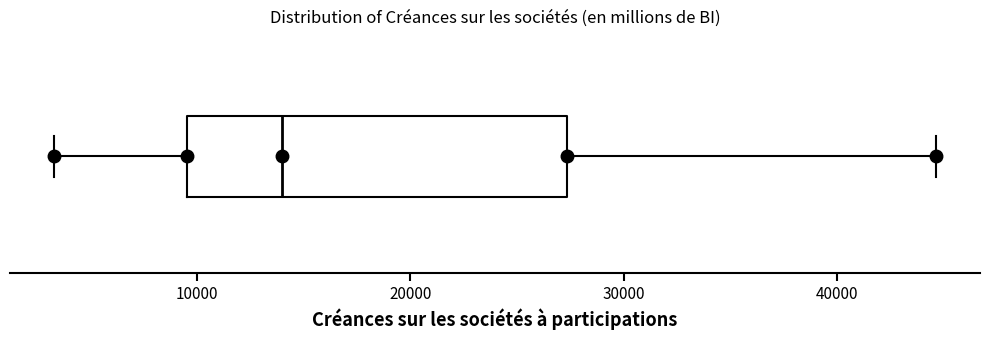

Read this box plot against the x-axis: the position of the median line, the range covered by the box, and the ends of both whiskers. The values are not printed on the chart, so give them approximately, as read against the axis.

median 14000, box 10000 to 27000, whiskers 3000 to 45000